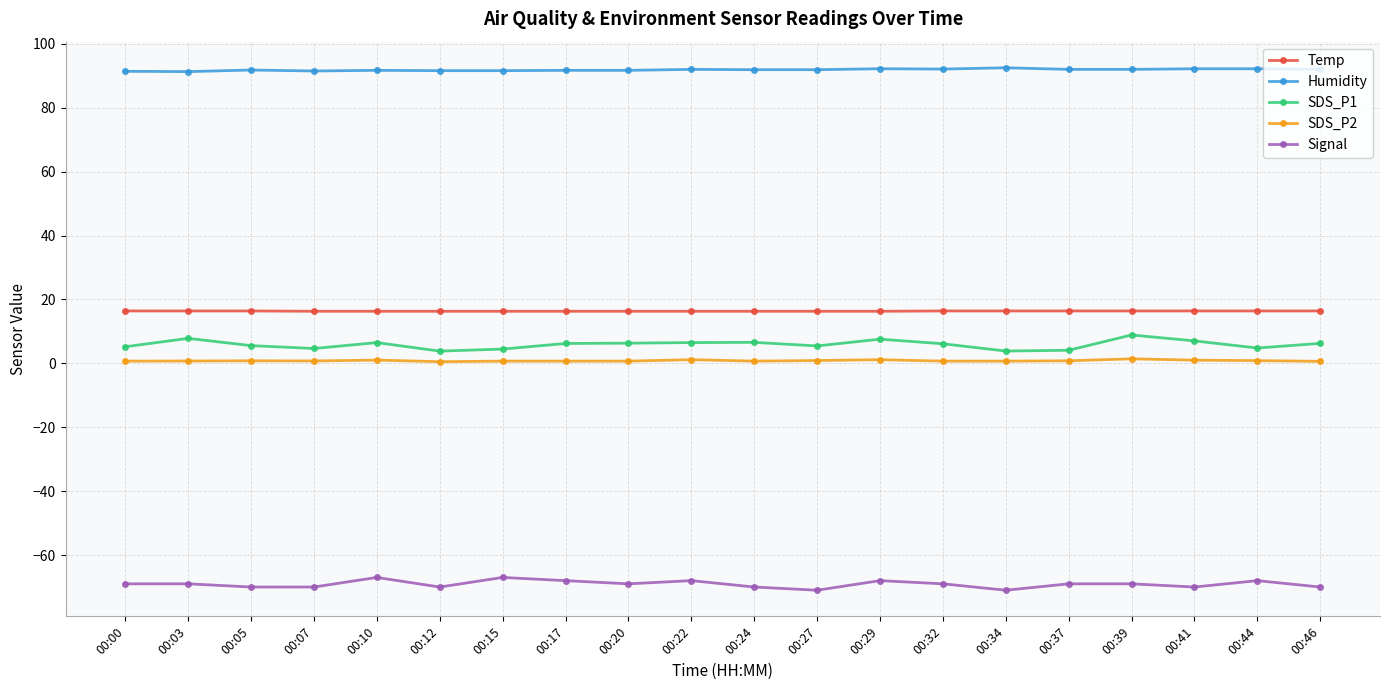

List the series in order of their peak value, highest first.

Humidity, Temp, SDS_P1, SDS_P2, Signal